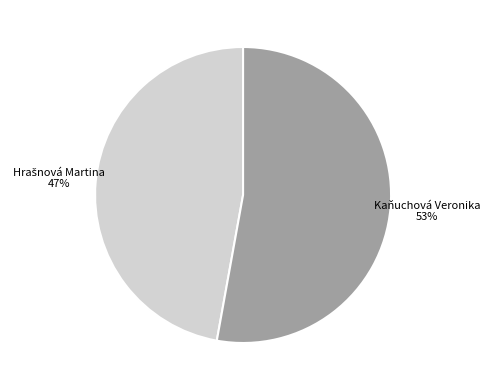

What is the majority slice?

Kaňuchová Veronika